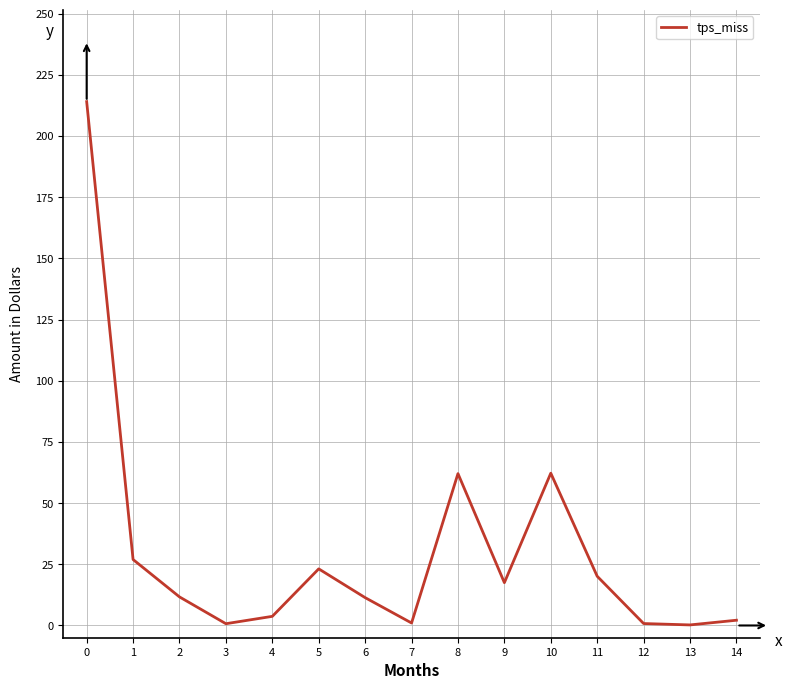

At which category does the data reach its first local peak?

5